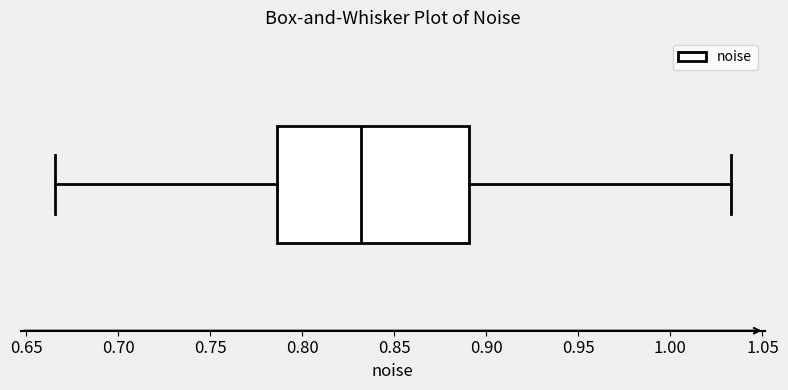

Read this box plot against the x-axis: the position of the median line, the range covered by the box, and the ends of both whiskers. The values are not printed on the chart, so give them approximately, as read against the axis.

median 0.830, box 0.785 to 0.890, whiskers 0.665 to 1.035